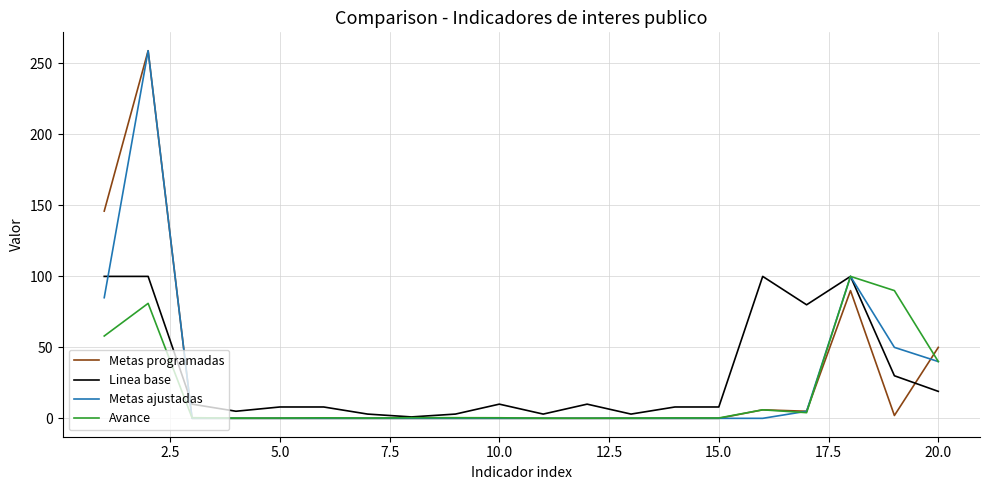

What is the sum of all Linea base values?

609.0